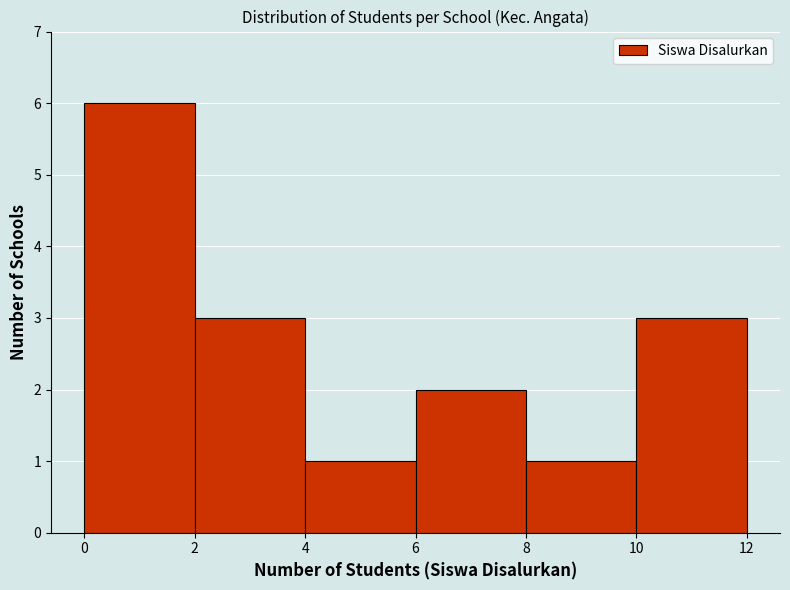

Over which range of the x-axis is the bar tallest?

0 to 2